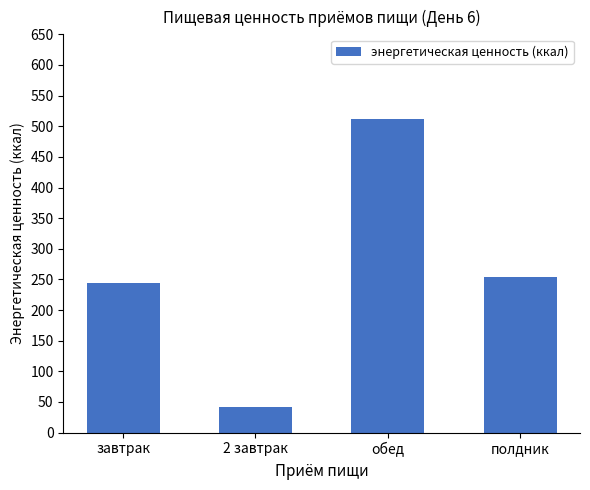

Which has a higher value, полдник or обед?

обед